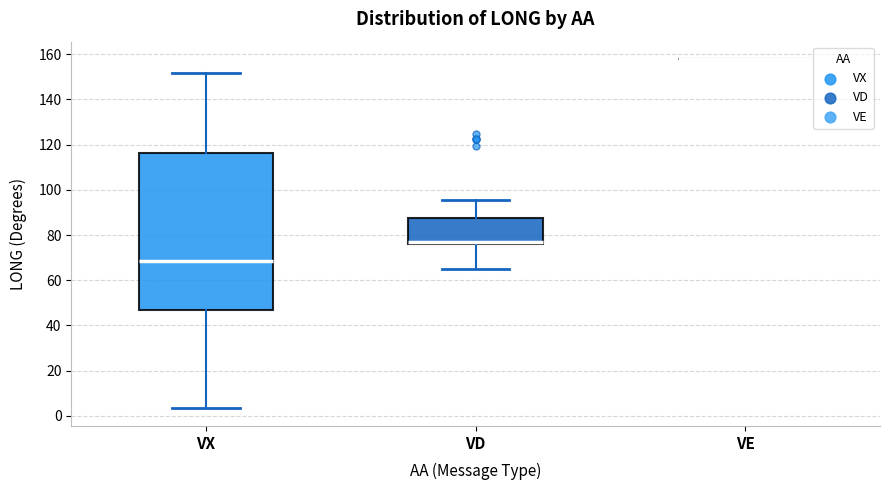

Which box is the tallest, from its lower edge to its upper edge?

VX